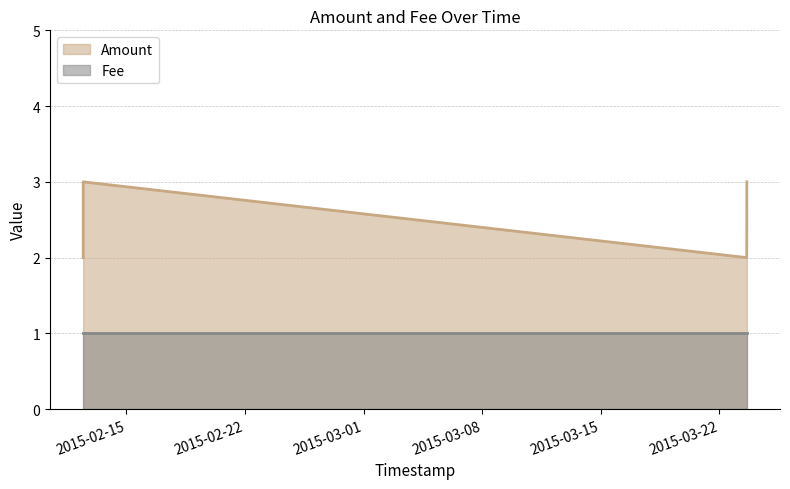

Count the number of categories in the chart.

4